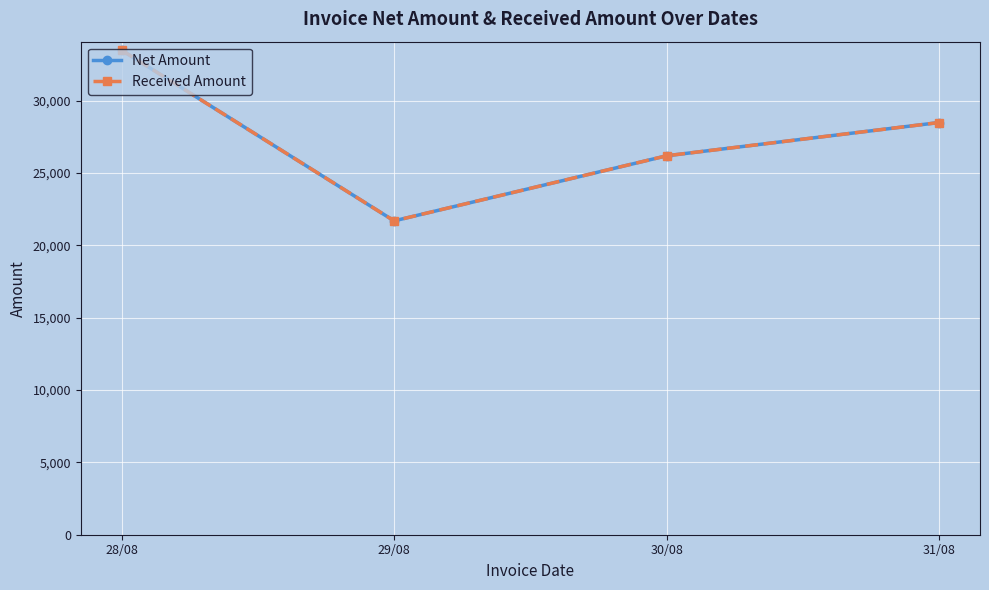

At which category is the sum across all series the highest?

28/08